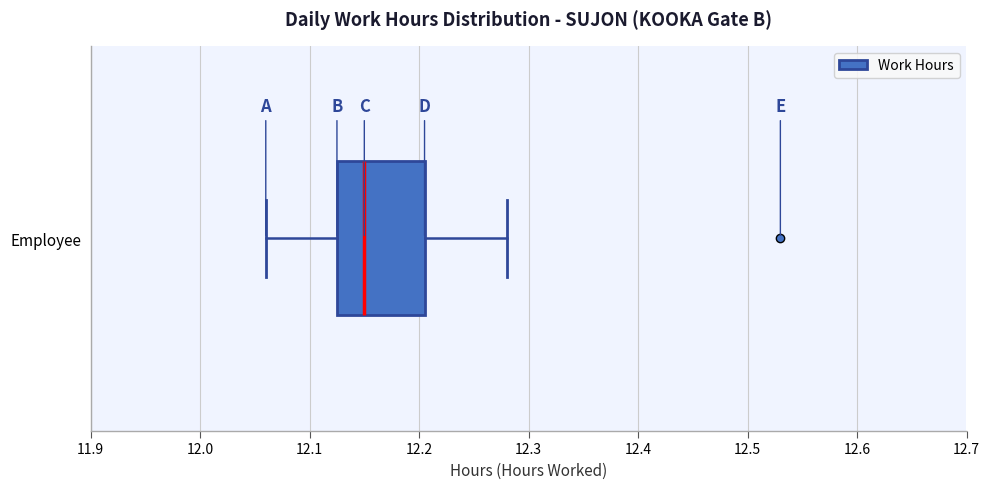

Where does the median line of the box for Employee sit on the x-axis? The values are not printed on the chart, so give them approximately, as read against the axis.

12.15